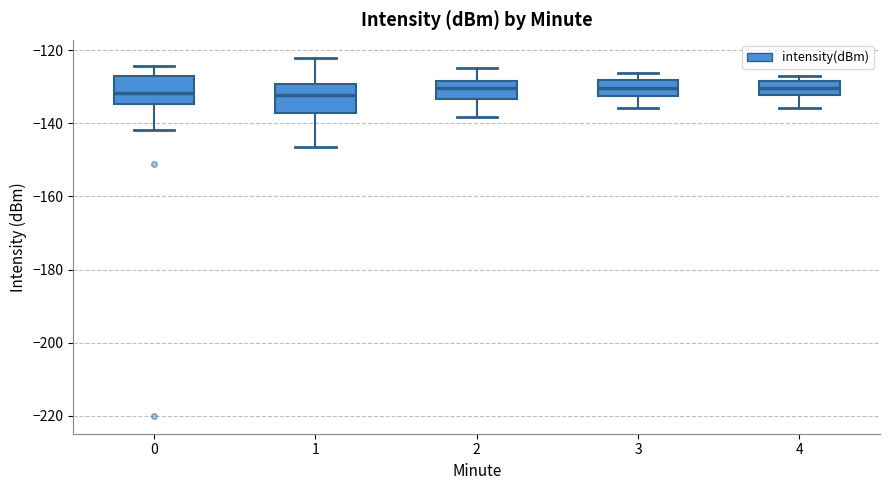

Reading left to right, read every box against the y-axis: the position of its median line, the range the box covers, and the ends of its whiskers. The values are not printed on the chart, so give them approximately, as read against the axis.

0: median -132, box -134 to -128, whiskers -142 to -124
1: median -132, box -138 to -130, whiskers -146 to -122
2: median -130, box -134 to -128, whiskers -138 to -124
3: median -130, box -132 to -128, whiskers -136 to -126
4: median -130, box -132 to -128, whiskers -136 to -128 (just above the box's upper edge)